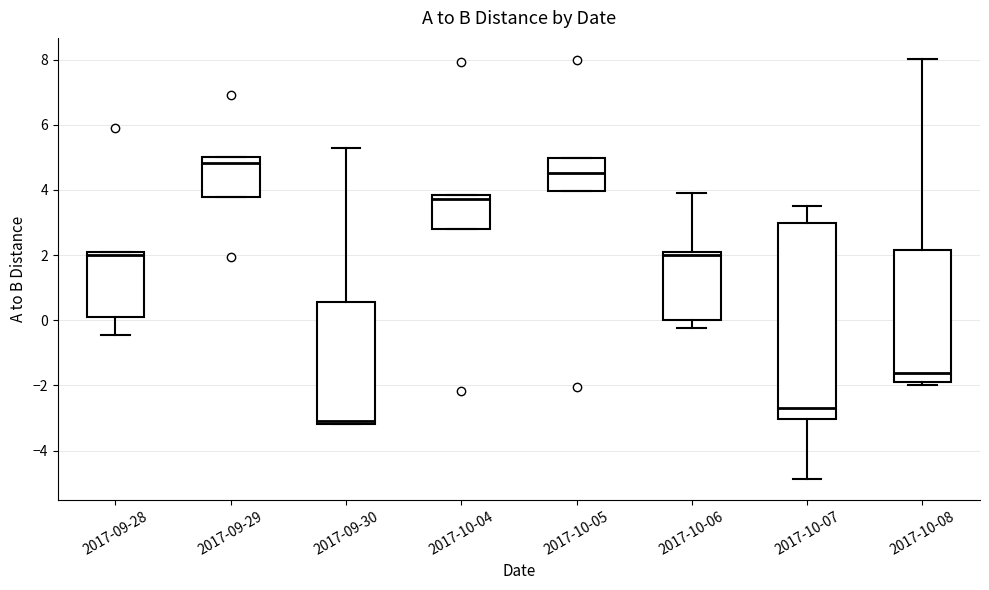

Reading left to right, transcribe this box plot: for each box, give where its median line is, the range the box spans, and where its two whiskers end, as read against the y-axis. The values are not printed on the chart, so give them approximately, as read against the axis.

2017-09-28: median 2.0 (just below the box's upper edge), box 0.0 to 2.0, whiskers -0.4 to 2.0
2017-09-29: median 4.8, box 3.8 to 5.0, whiskers 3.8 to 5.0
2017-09-30: median -3.0, box -3.2 to 0.6, whiskers -3.2 to 5.2
2017-10-04: median 3.8 (just below the box's upper edge), box 2.8 to 3.8, whiskers 2.8 to 3.8
2017-10-05: median 4.6, box 4.0 to 5.0, whiskers 4.0 to 5.0
2017-10-06: median 2.0 (just below the box's upper edge), box 0.0 to 2.0, whiskers -0.2 to 3.8
2017-10-07: median -2.6, box -3.0 to 3.0, whiskers -4.8 to 3.6
2017-10-08: median -1.6, box -2.0 to 2.2, whiskers -2.0 (just below the box's lower edge) to 8.0